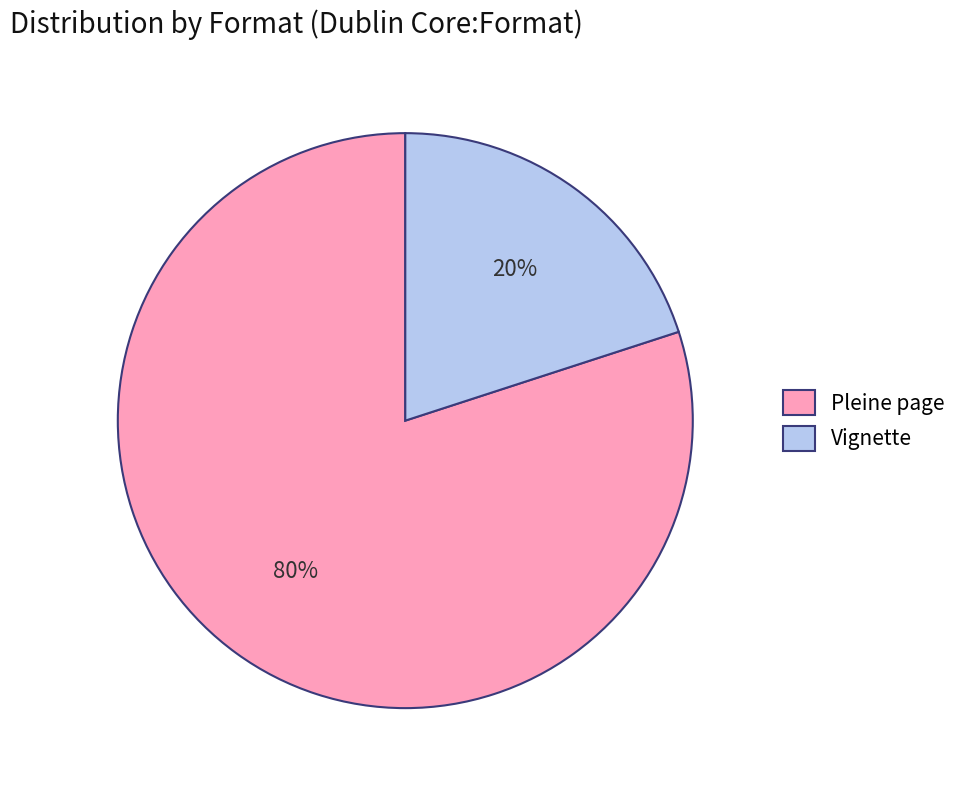

Is it true that Vignette is 13% of the pie?

False